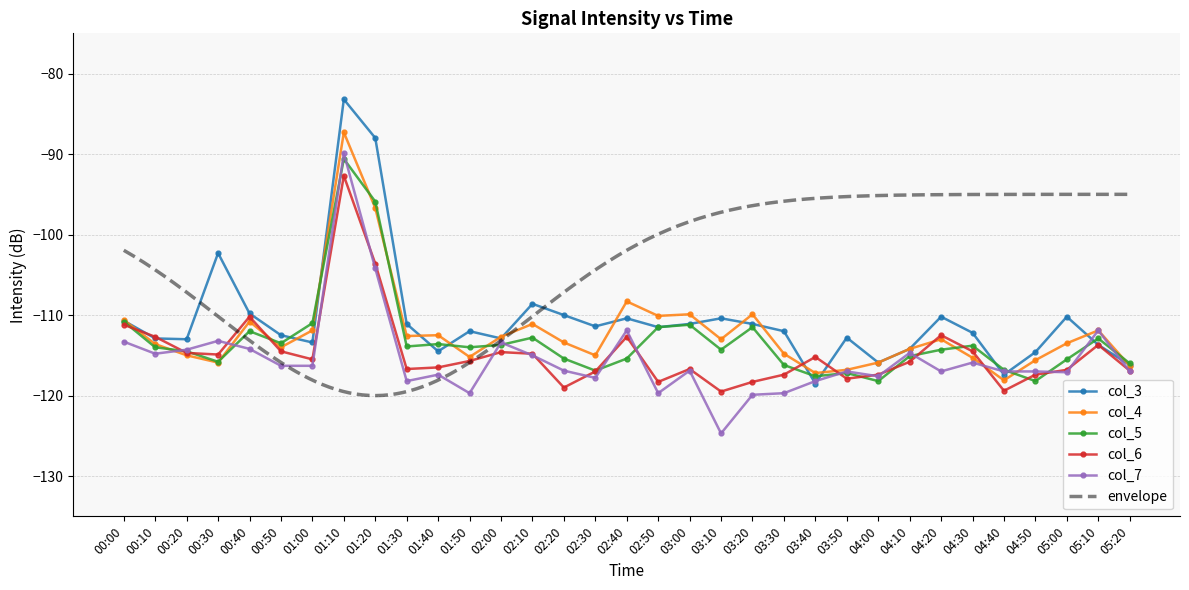

At which label does col_6 reach its minimum?

03:10